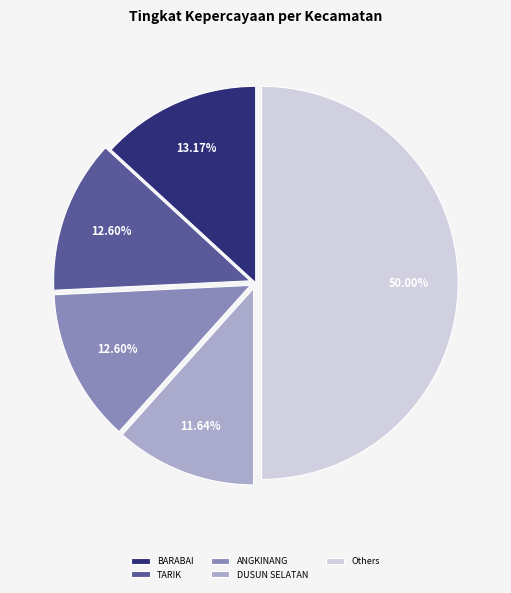

How many slices are in this pie chart?

5